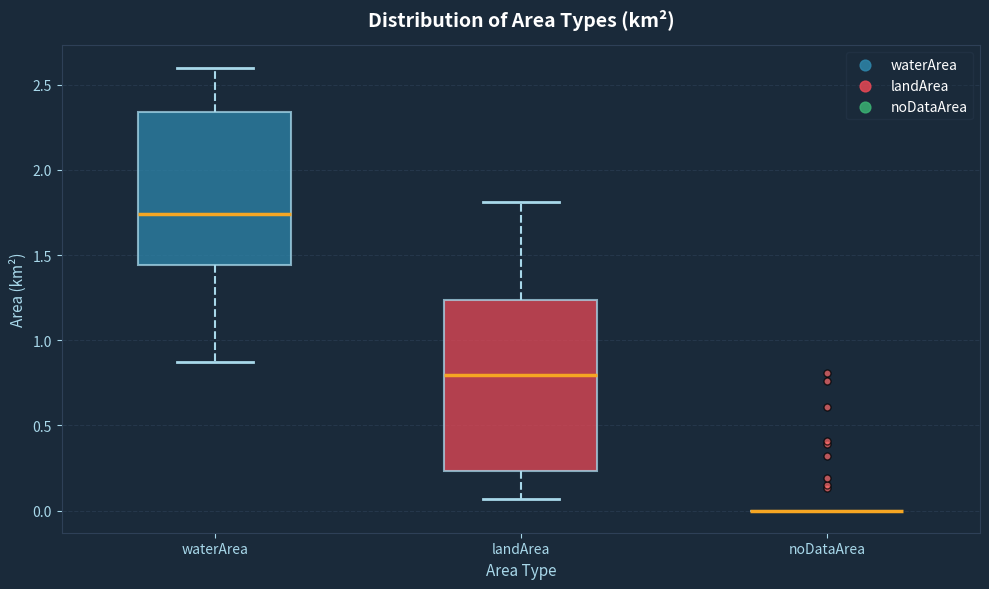

Reading left to right, read every box against the y-axis: the position of its median line, the range the box covers, and the ends of its whiskers. The values are not printed on the chart, so give them approximately, as read against the axis.

waterArea: median 1.75, box 1.45 to 2.35, whiskers 0.85 to 2.60
landArea: median 0.80, box 0.25 to 1.25, whiskers 0.05 to 1.80
noDataArea: box collapsed to a line at 0.00, whiskers 0.00 to 0.00